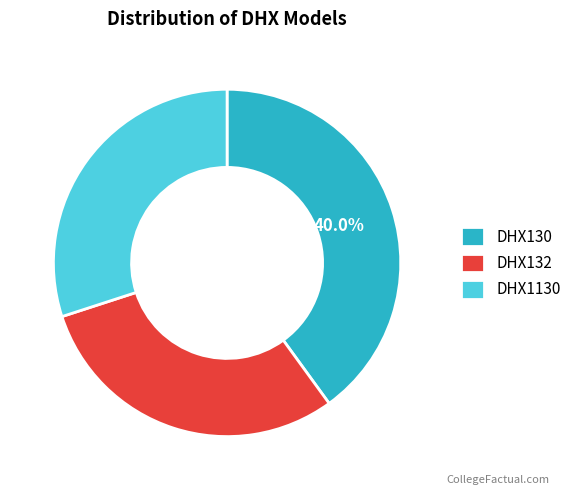

Which slice is the largest?

DHX130